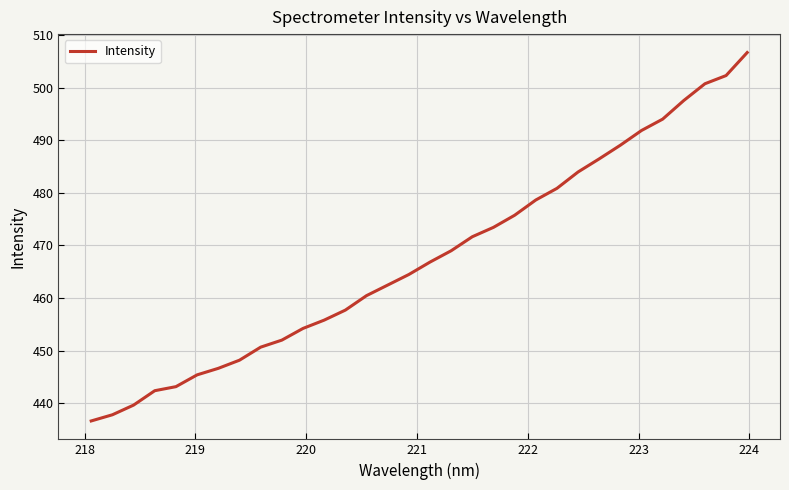

What is the difference between the maximum and minimum values?

70.1